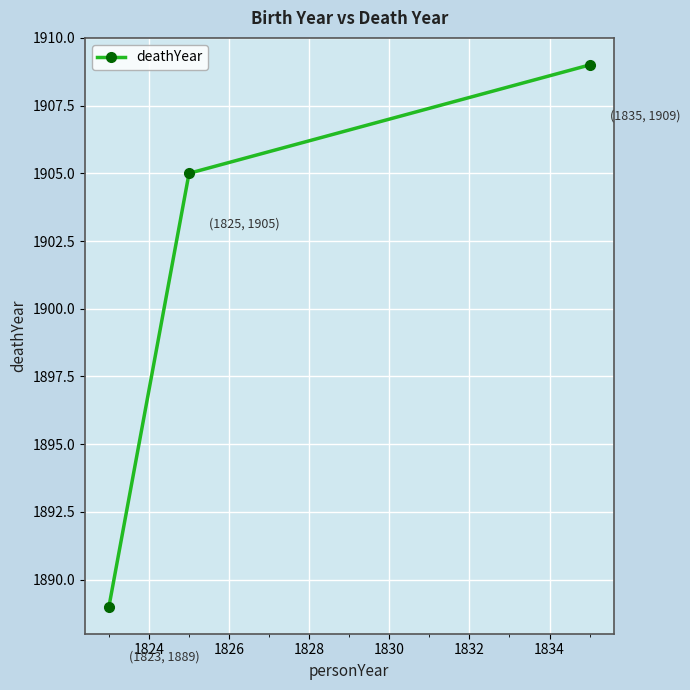

What is the value of the 3rd point from the left?

1909